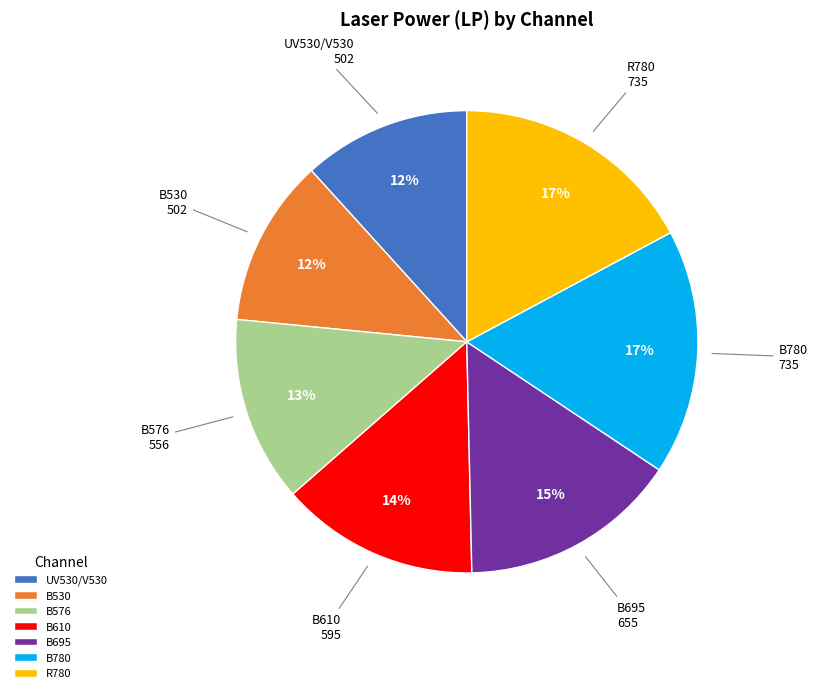

The B780 slice represents 17% of the pie. True or false?

True